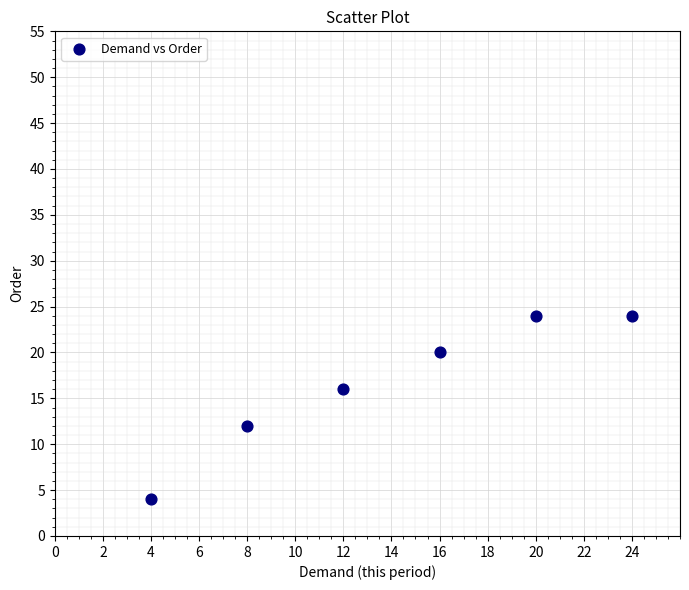

What is the range of X values (max minus min)?

20